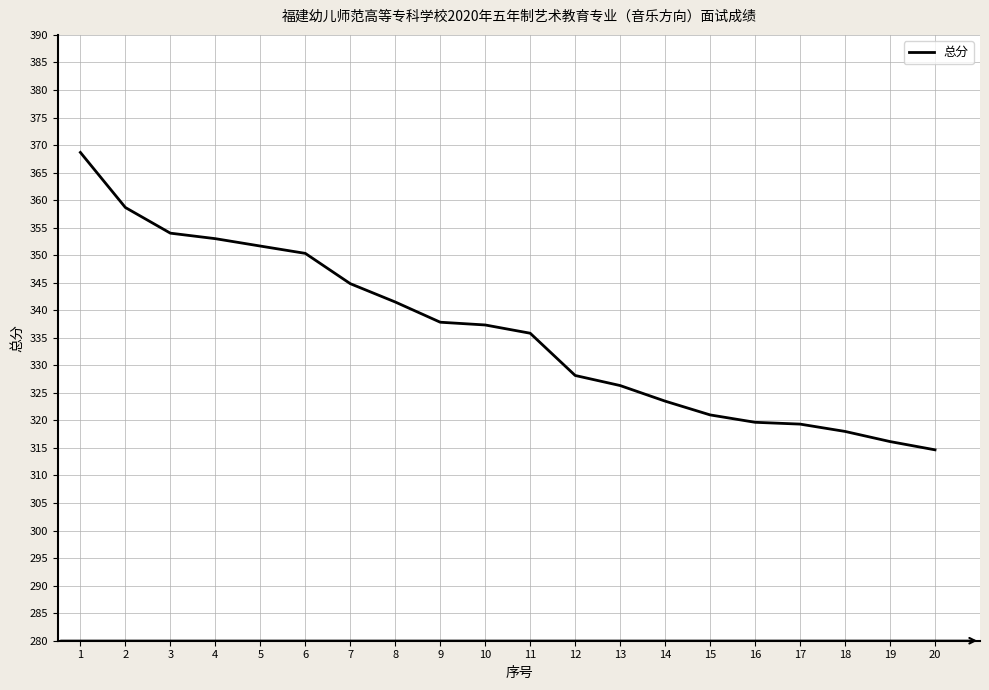

What is the average value?

336.0